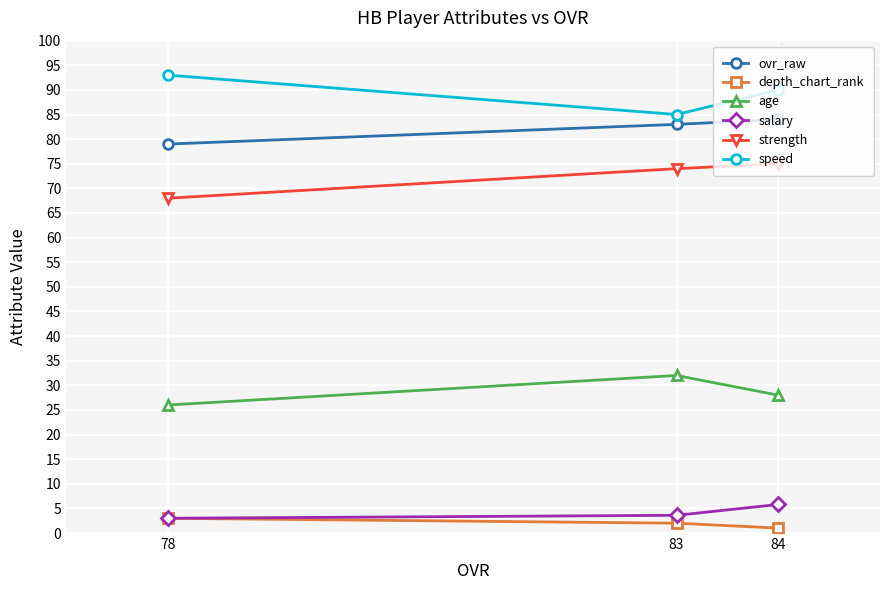

What is the value of the strength point at the 1st from the left?

68.0